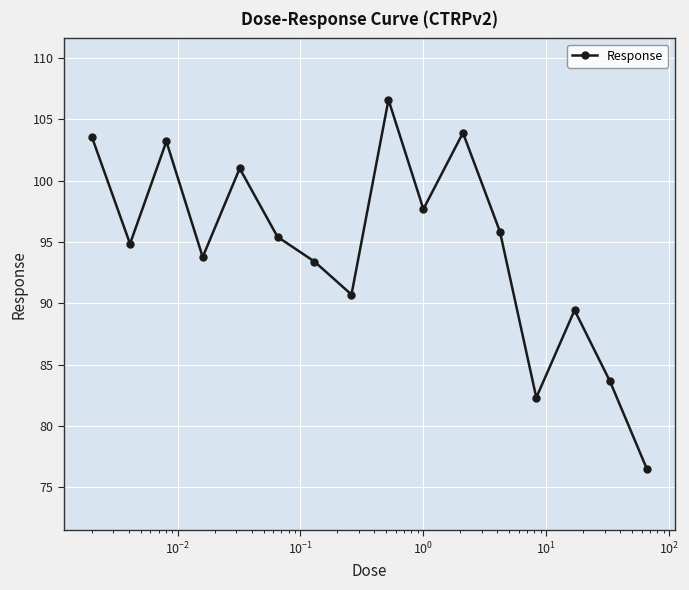

What is the maximum value shown in the chart?

106.6